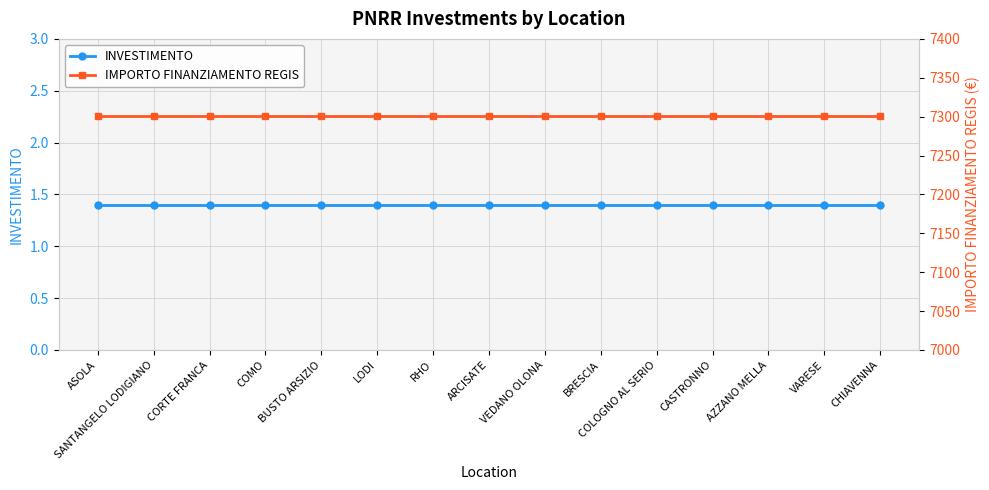

True or false: INVESTIMENTO has a value of 1.4 at COMO.

True